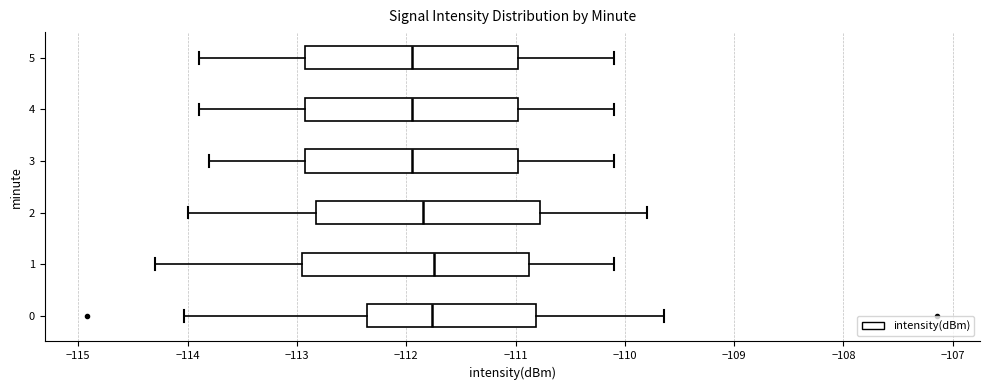

Reading bottom to top, read every box against the x-axis: the position of its median line, the range the box covers, and the ends of its whiskers. The values are not printed on the chart, so give them approximately, as read against the axis.

0: median -111.8, box -112.4 to -110.8, whiskers -114.0 to -109.6
1: median -111.7, box -112.9 to -110.9, whiskers -114.3 to -110.1
2: median -111.8, box -112.8 to -110.8, whiskers -114.0 to -109.8
3: median -111.9, box -112.9 to -111.0, whiskers -113.8 to -110.1
4: median -111.9, box -112.9 to -111.0, whiskers -113.9 to -110.1
5: median -111.9, box -112.9 to -111.0, whiskers -113.9 to -110.1